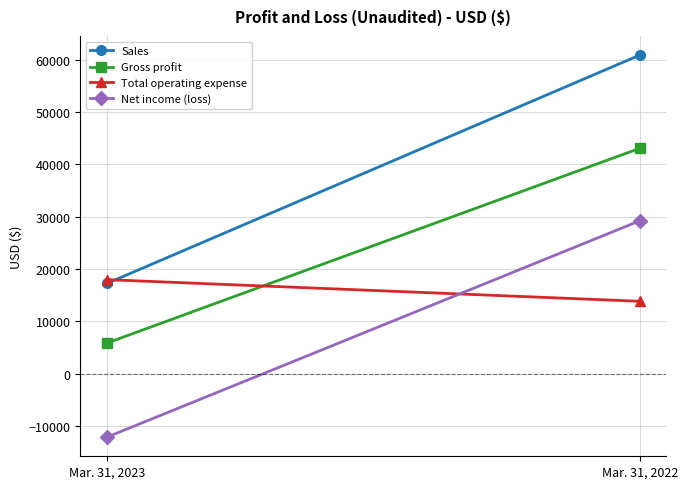

What is the highest value of the Gross profit series?

43098